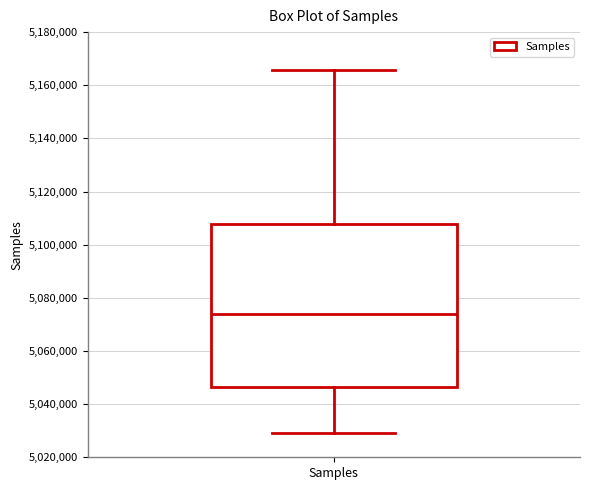

Where is the lower edge of the box for Samples on the y-axis? The values are not printed on the chart, so give them approximately, as read against the axis.

5046000